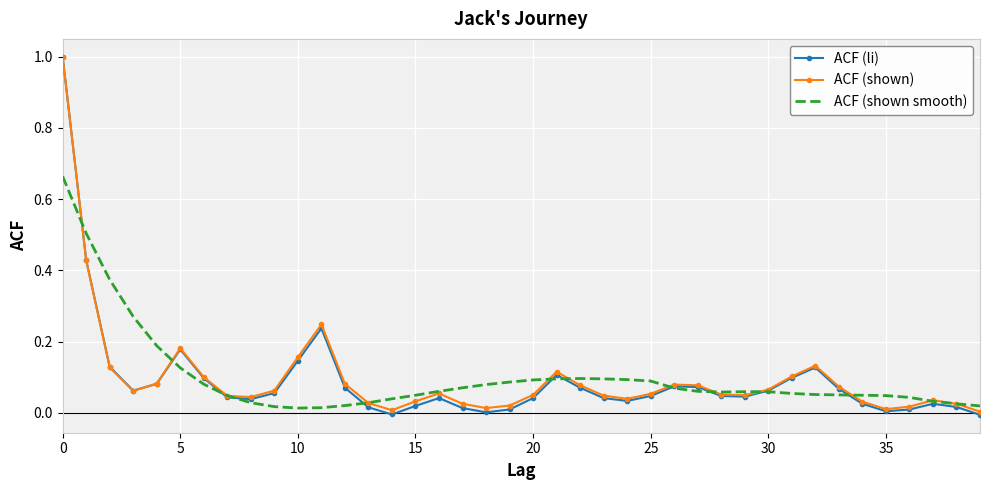

What is the greatest value displayed?

1.0